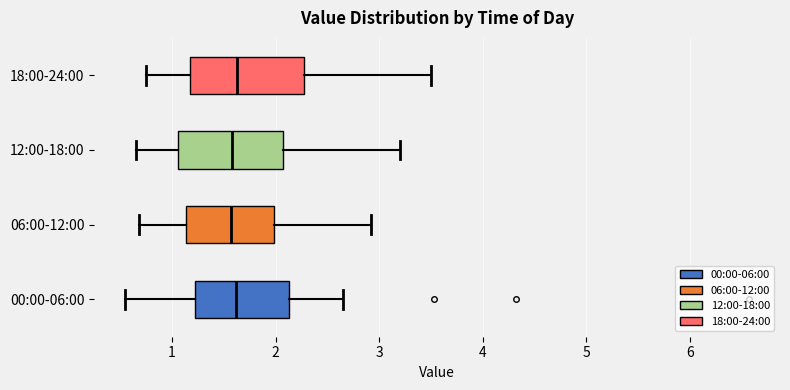

Reading bottom to top, transcribe this box plot: for each box, give where its median line is, the range the box spans, and where its two whiskers end, as read against the x-axis. The values are not printed on the chart, so give them approximately, as read against the axis.

00:00-06:00: median 1.6, box 1.2 to 2.1, whiskers 0.6 to 2.7
06:00-12:00: median 1.6, box 1.1 to 2.0, whiskers 0.7 to 2.9
12:00-18:00: median 1.6, box 1.1 to 2.1, whiskers 0.7 to 3.2
18:00-24:00: median 1.6, box 1.2 to 2.3, whiskers 0.8 to 3.5